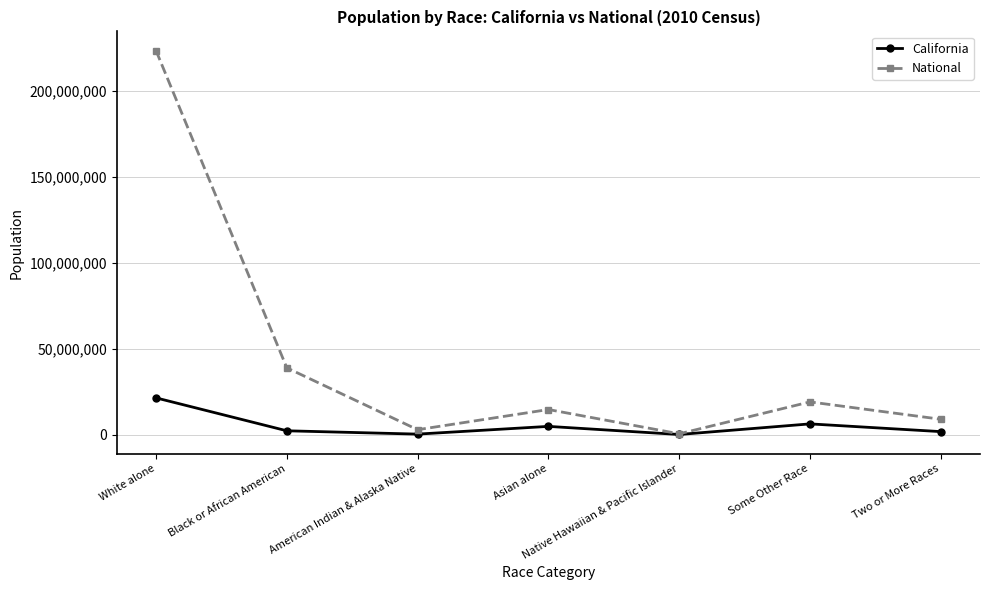

Which series has the largest range (max minus min)?

National